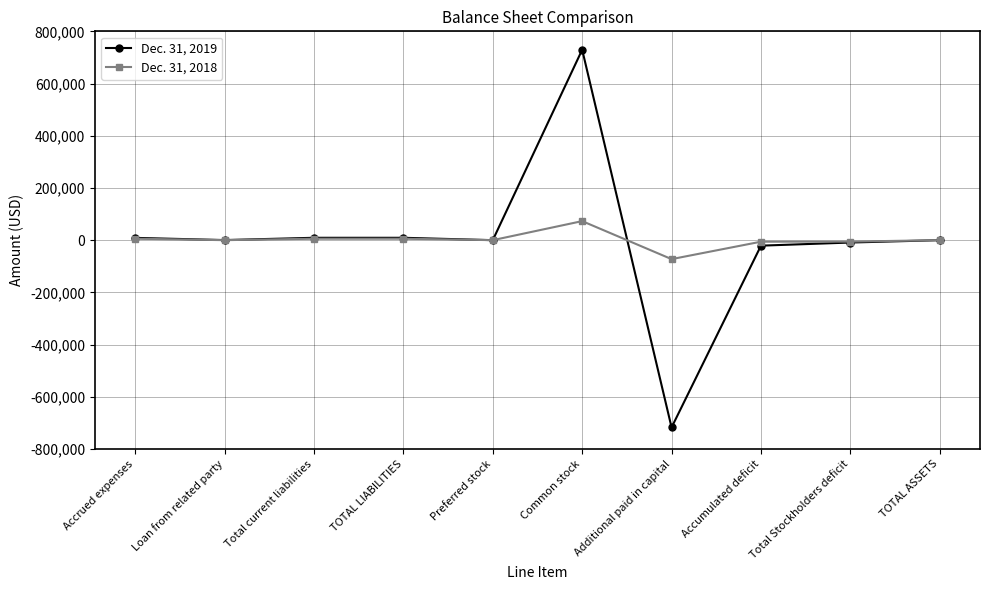

What is the spread (max minus min) of values at Loan from related party?

350